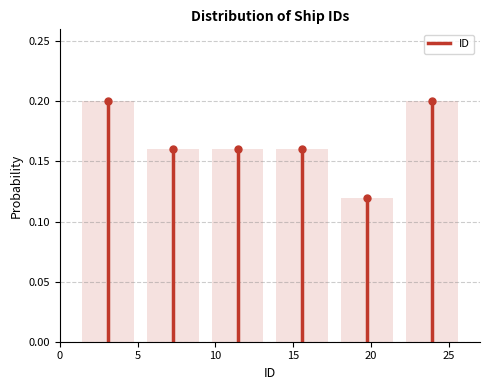

Reading left to right, transcribe this chart: for each bar, give the range it covers on the x-axis and its height. Neither the bar edges nor the heights are printed on the chart, so give them approximately, as read against the axes.

1.0 to 5.0: 0.20
5.0 to 9.5: 0.16
9.5 to 13.5: 0.16
13.5 to 17.5: 0.16
17.5 to 22.0: 0.12
22.0 to 26.0: 0.20